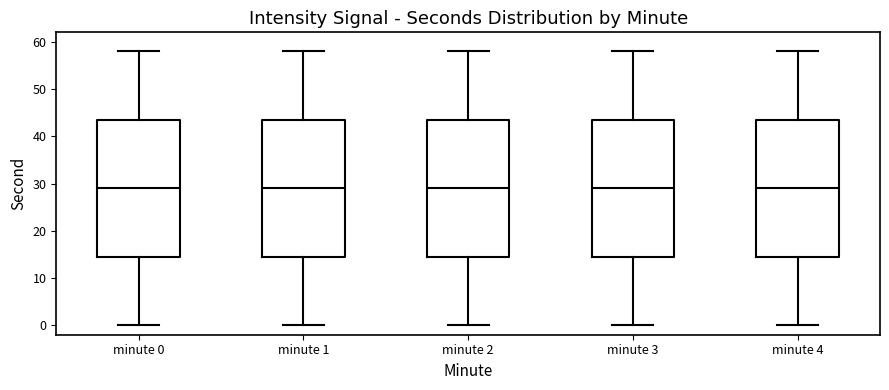

Where is the lower edge of the box for minute 2 on the y-axis? The values are not printed on the chart, so give them approximately, as read against the axis.

15